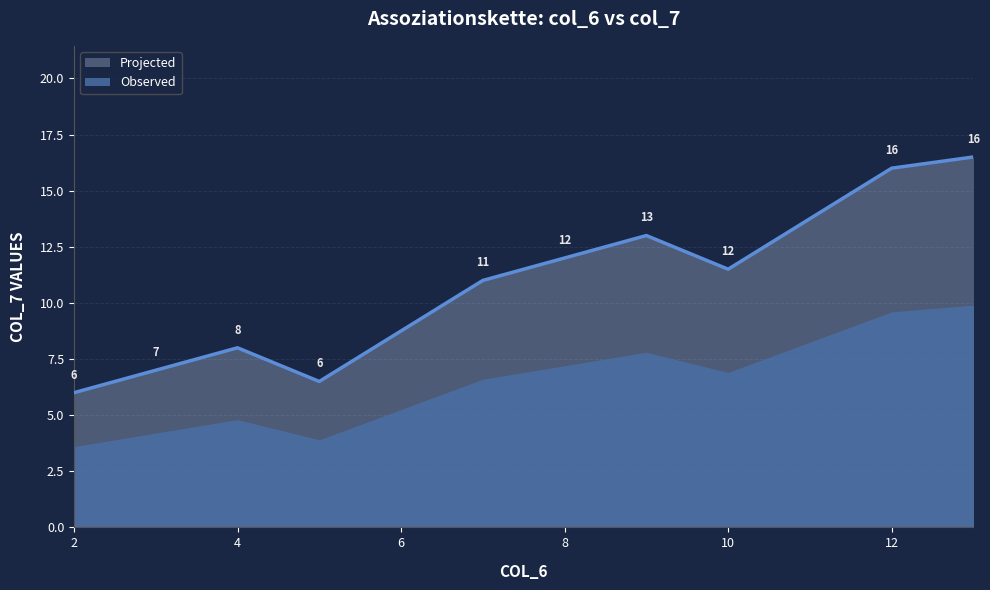

Which category has the highest value across all series?

13